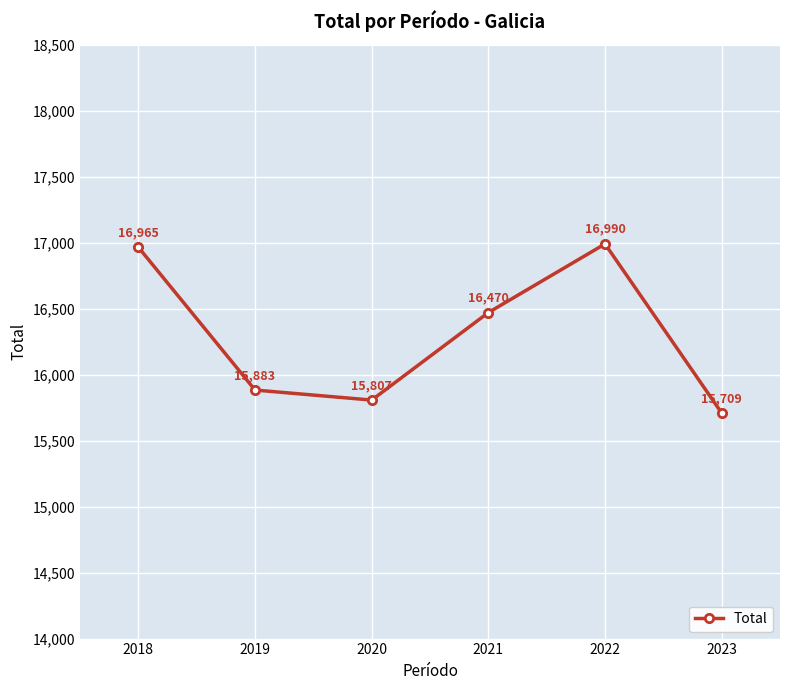

What is the difference between the values at 2020 and 2021?

663